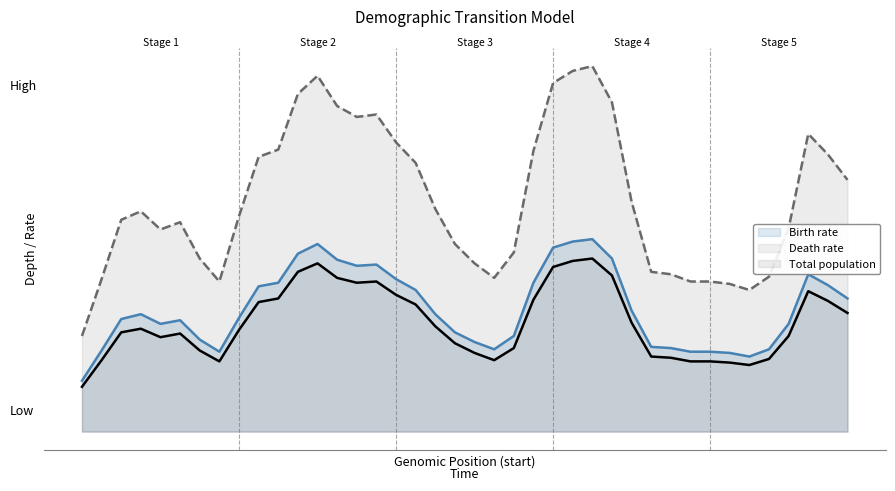

What is the average value of the Total population series?

38.5